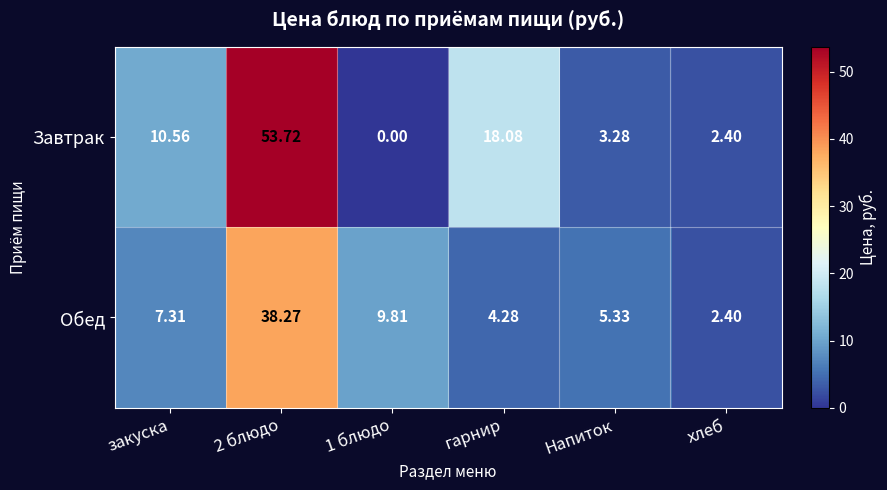

How many data points in Завтрак are above 10?

3